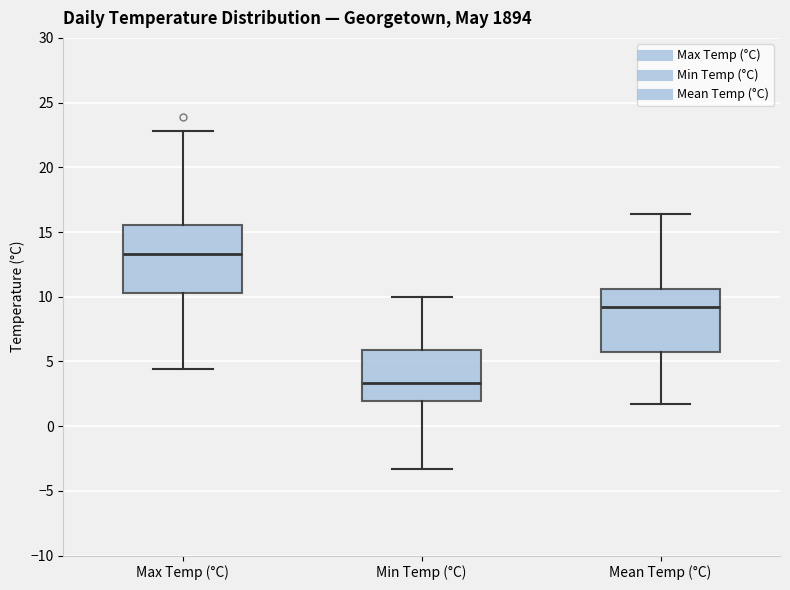

Which box has the lowest median line?

Min Temp (°C)